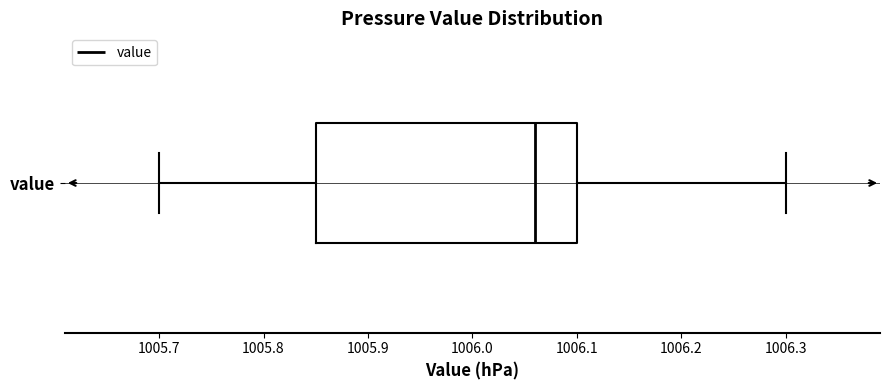

Read this box plot against the x-axis: the position of the median line, the range covered by the box, and the ends of both whiskers. The values are not printed on the chart, so give them approximately, as read against the axis.

median 1006.06, box 1005.85 to 1006.10, whiskers 1005.70 to 1006.30